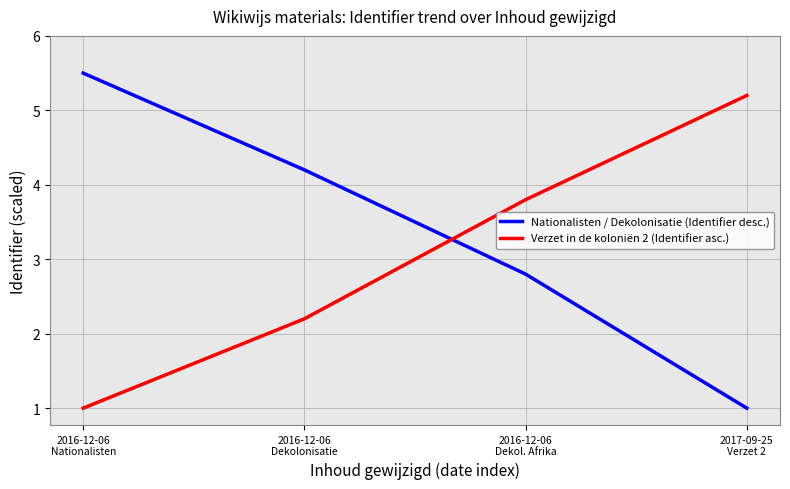

Which series ends up on top after the final intersection of Nationalisten / Dekolonisatie (Identifier desc.) and Verzet in de koloniën 2 (Identifier asc.)?

Verzet in de koloniën 2 (Identifier asc.)